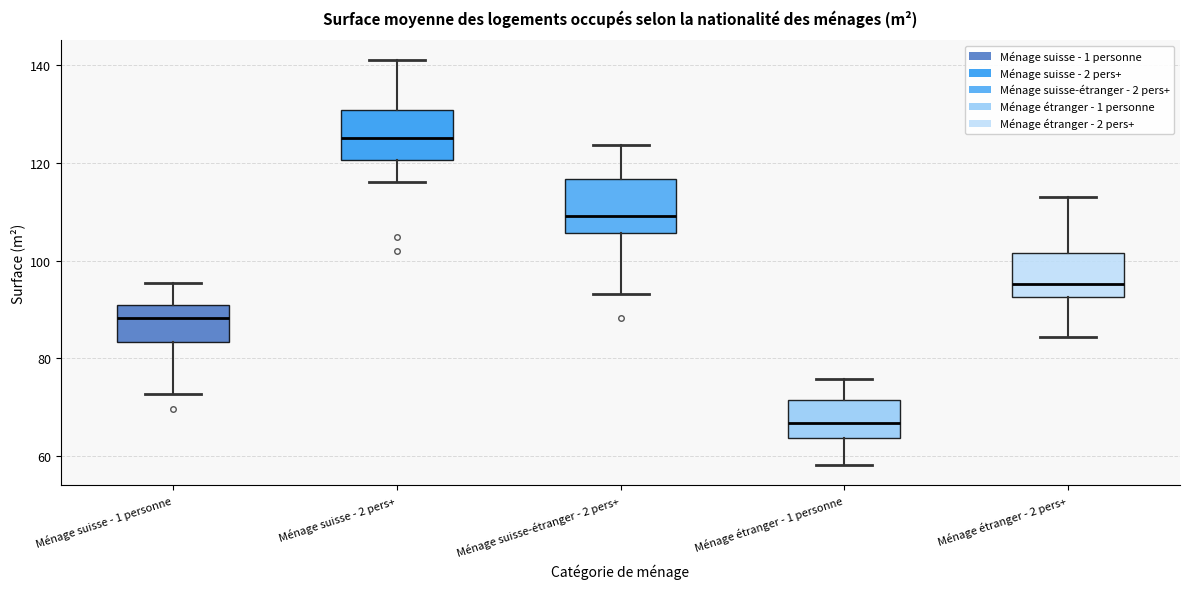

Reading left to right, read every box against the y-axis: the position of its median line, the range the box covers, and the ends of its whiskers. The values are not printed on the chart, so give them approximately, as read against the axis.

Ménage suisse - 1 personne: median 88, box 84 to 90, whiskers 72 to 96
Ménage suisse - 2 pers+: median 126, box 120 to 130, whiskers 116 to 140
Ménage suisse-étranger - 2 pers+: median 110, box 106 to 116, whiskers 94 to 124
Ménage étranger - 1 personne: median 66, box 64 to 72, whiskers 58 to 76
Ménage étranger - 2 pers+: median 96, box 92 to 102, whiskers 84 to 112